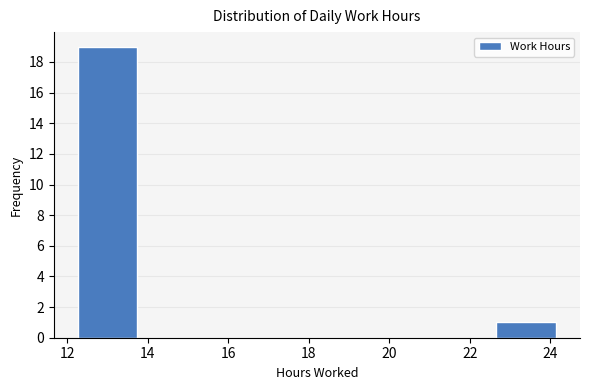

How tall is the bar that spans 12.2 to 13.8 on the x-axis? Neither the bar edges nor the heights are printed on the chart, so give them approximately, as read against the axes.

19